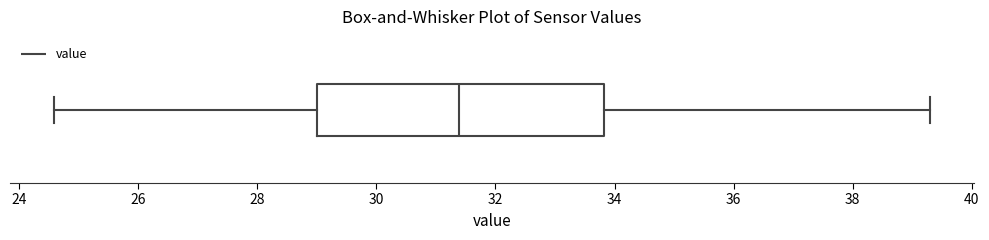

Read this box plot against the x-axis: the position of the median line, the range covered by the box, and the ends of both whiskers. The values are not printed on the chart, so give them approximately, as read against the axis.

median 31.4, box 29.0 to 33.8, whiskers 24.6 to 39.4